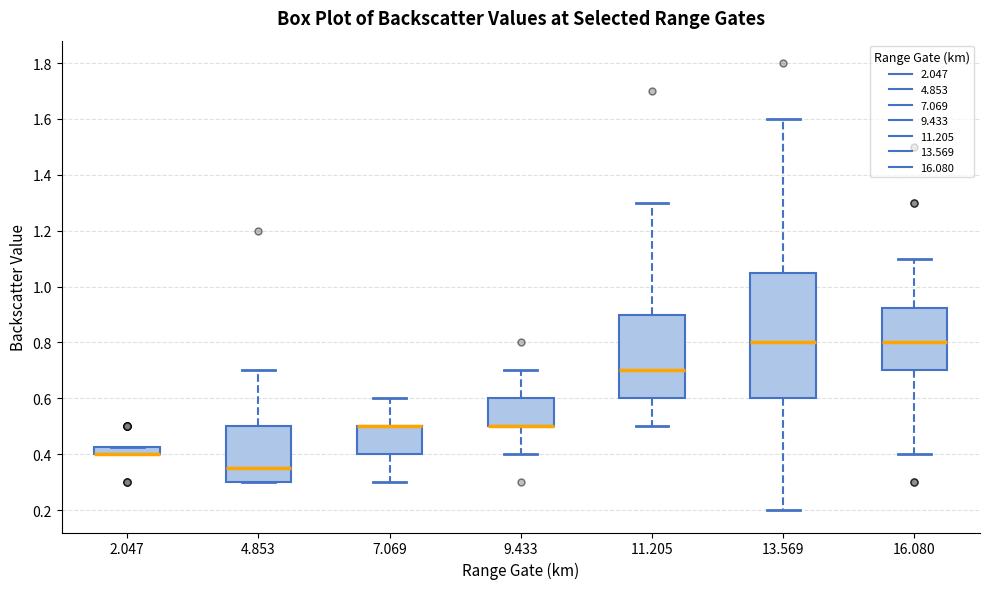

Comparing the boxes themselves (not the whiskers), which one is the tallest?

13.569